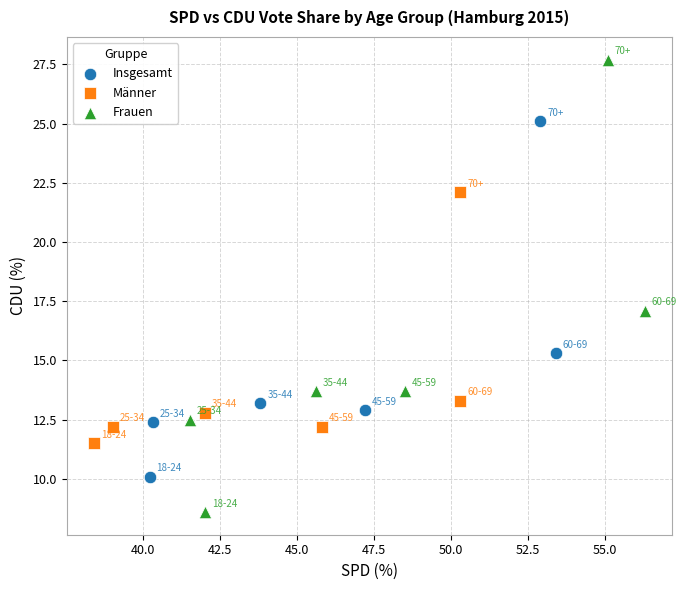

Which series has the largest Y range (max minus min)?

Frauen